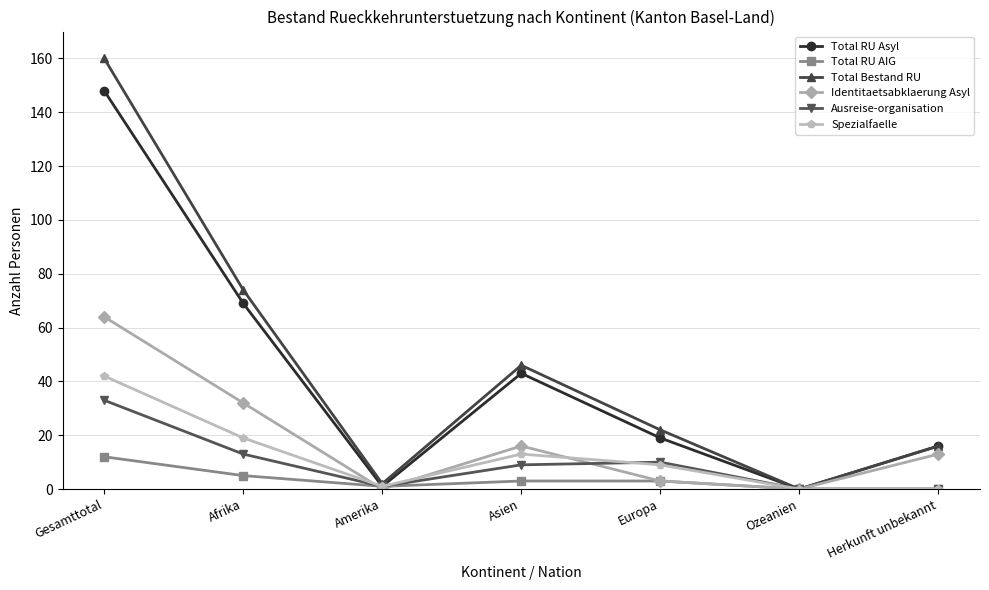

Where is Total RU AIG nearest to the value 6?

Afrika